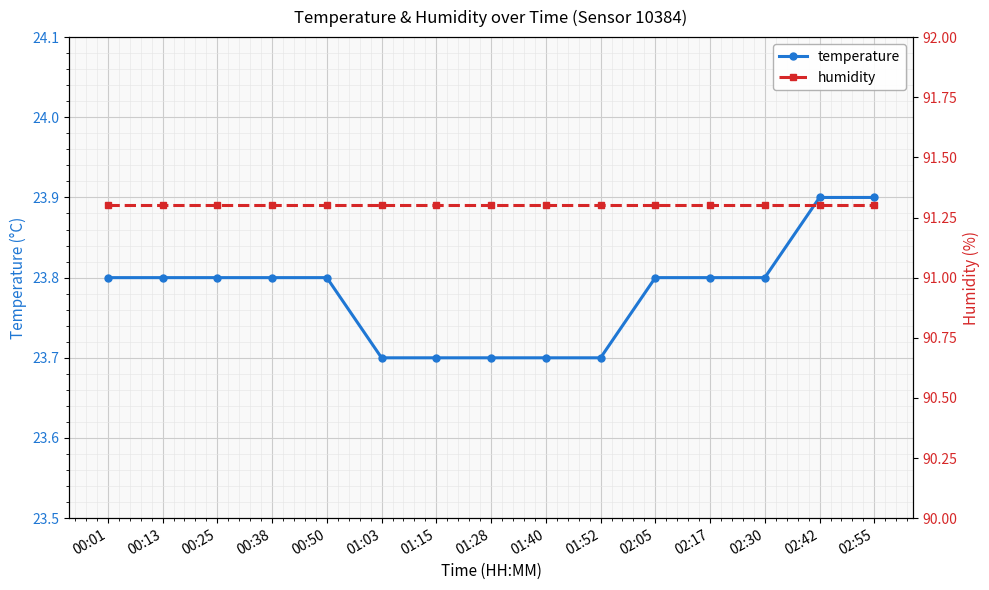

Reading left to right, extract all data points from this chart.

temperature: 23.8	23.8	23.8	23.8	23.8	23.7	23.7	23.7	23.7	23.7	23.8	23.8	23.8	23.9	23.9
humidity: 91.3	91.3	91.3	91.3	91.3	91.3	91.3	91.3	91.3	91.3	91.3	91.3	91.3	91.3	91.3